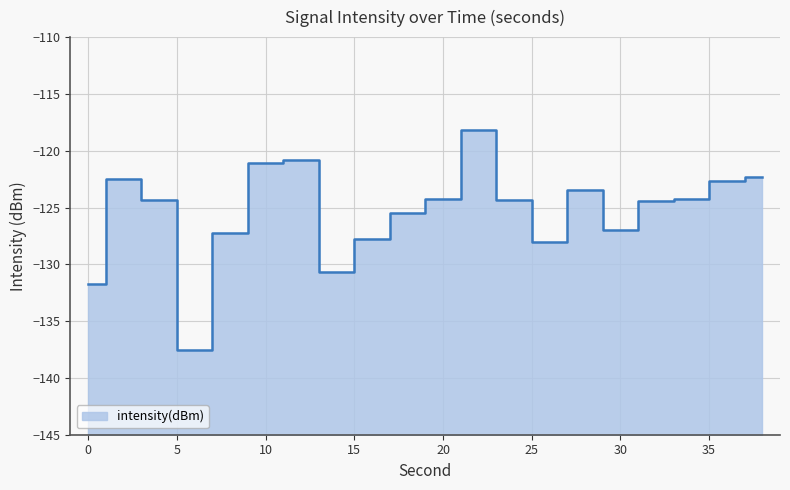

What is the difference between the values at 30 and 18?

1.5